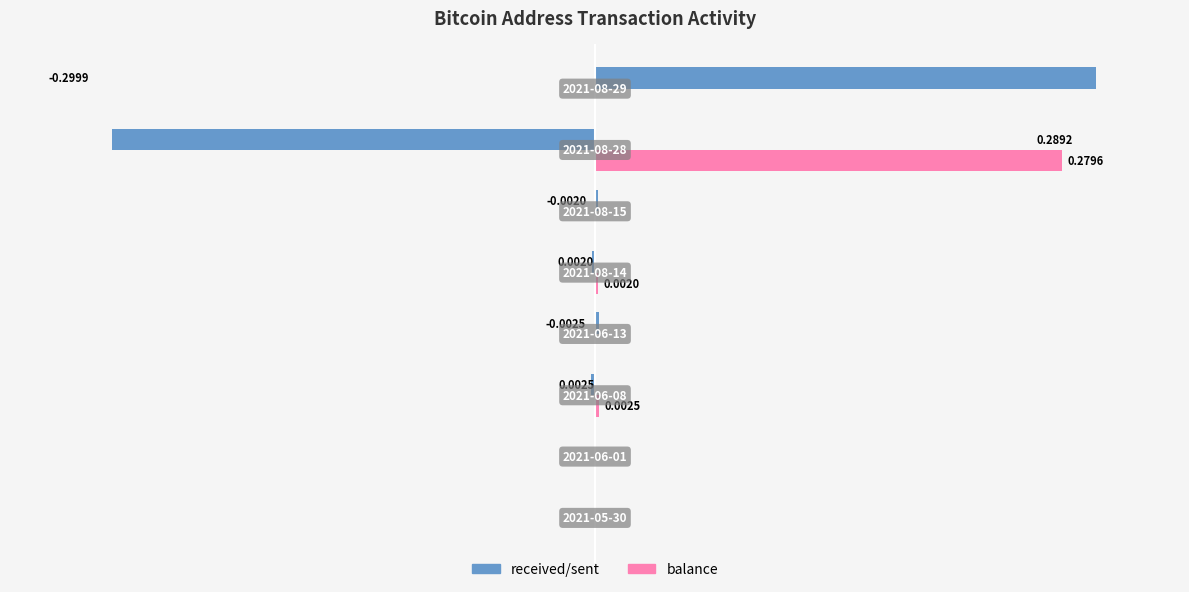

Which series has the largest total across all categories?

balance